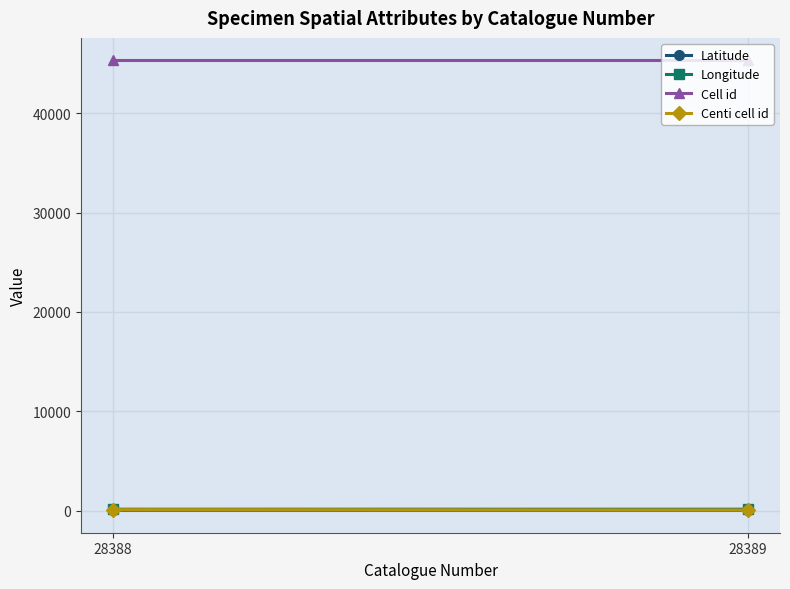

At which category is the sum across all series the highest?

28388